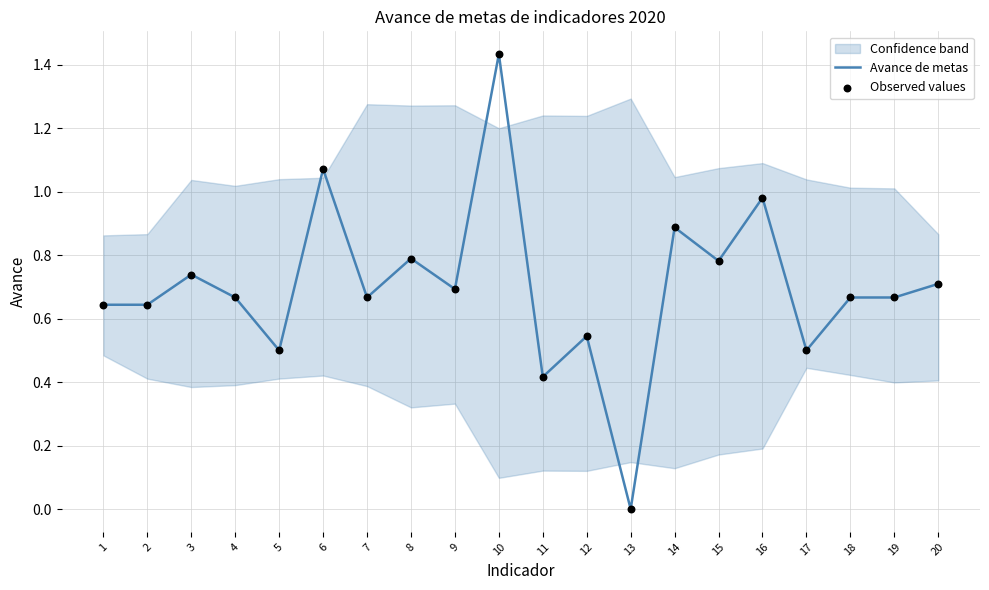

What is the total value across all series at 9?

1.4